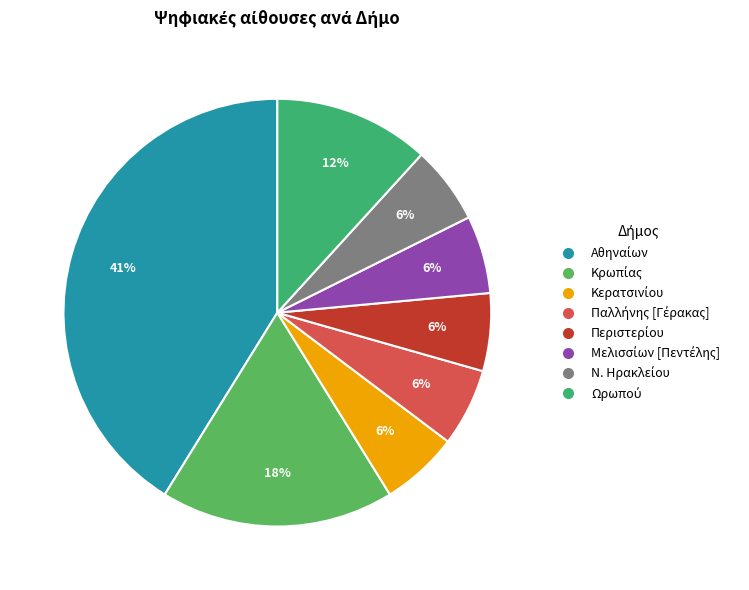

To the nearest percent, what portion does Περιστερίου represent?

6%